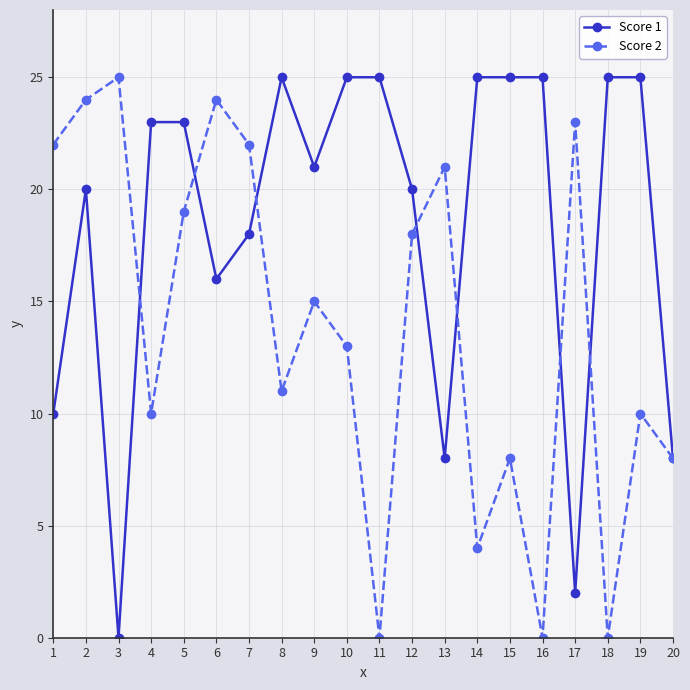

Between 9 and 15, which series saw the biggest shift?

Score 2